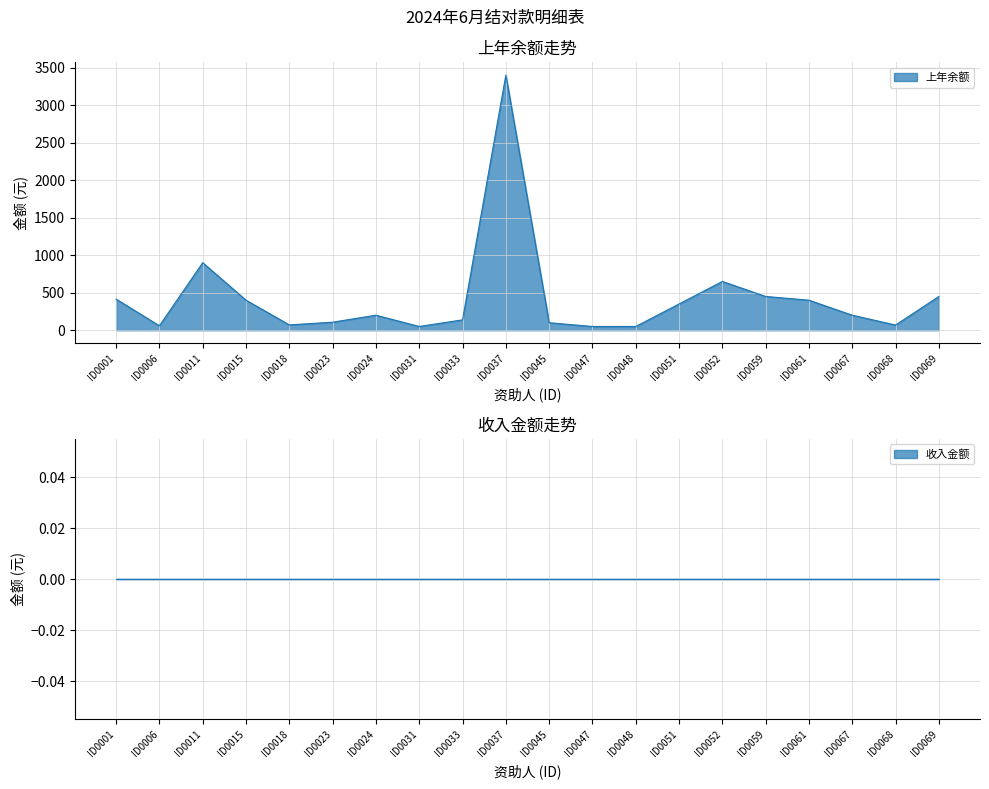

Is it true that the value at ID0061 is 400.0?

True